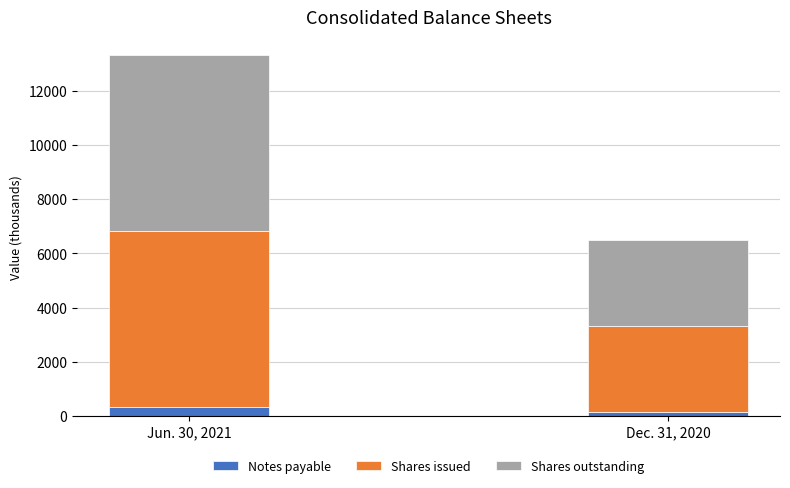

What is the maximum value for Notes payable?

325.6